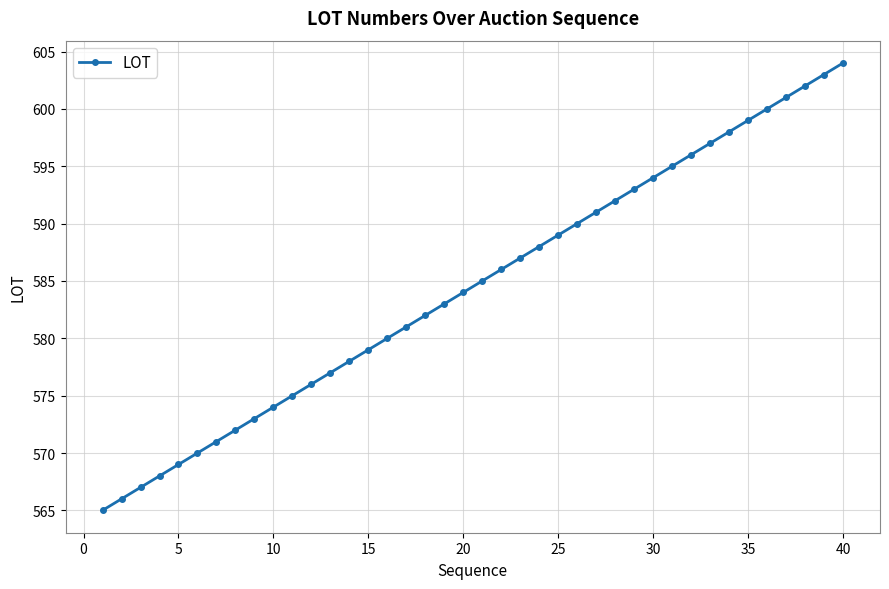

What is the maximum value shown in the chart?

604